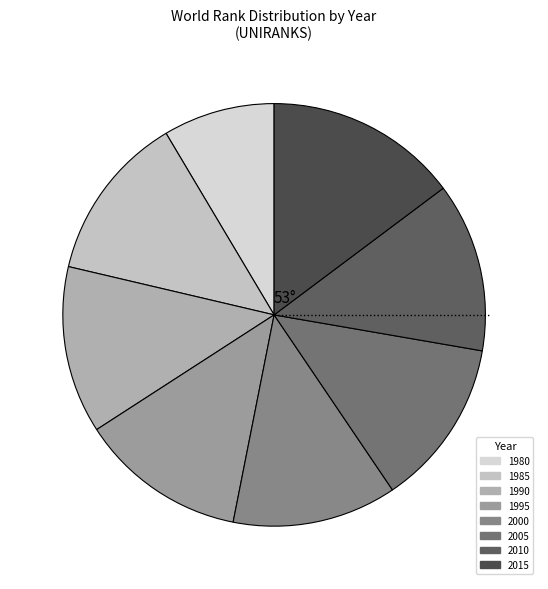

How many slices are in this pie chart?

8